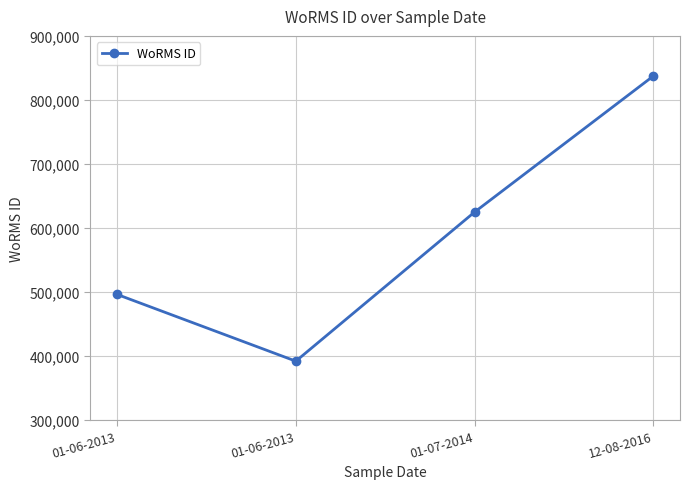

How many categories are shown in the chart?

4